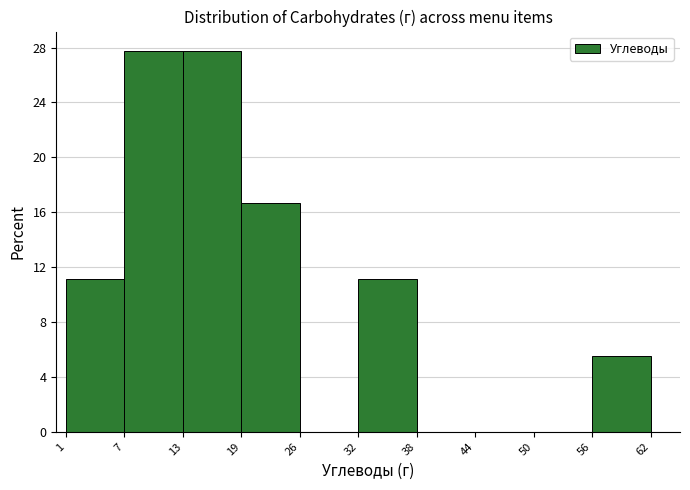

Reading left to right, transcribe this chart: for each bar, give the range it covers on the x-axis and its height. The values are not printed on the chart, so give them approximately, as read against the axis.

1 to 7: 11.0
7 to 13: 28.0
13 to 19: 28.0
19 to 26: 16.5
26 to 32: 0
32 to 38: 11.0
38 to 44: 0
44 to 50: 0
50 to 56: 0
56 to 62: 5.5